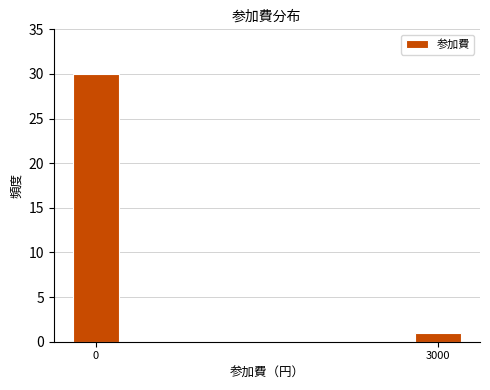

Reading right to left, what are all the values shown in this chart?

1	30